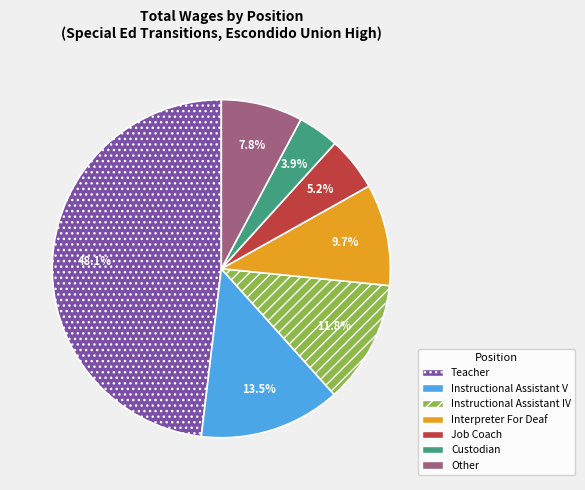

Which has a higher value, Instructional Assistant V or Custodian?

Instructional Assistant V